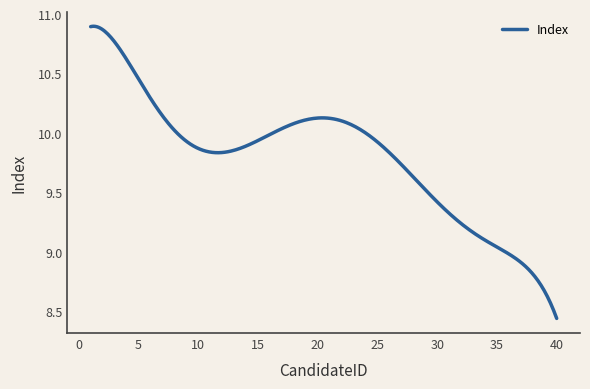

What is the difference between the maximum and minimum values?

2.5